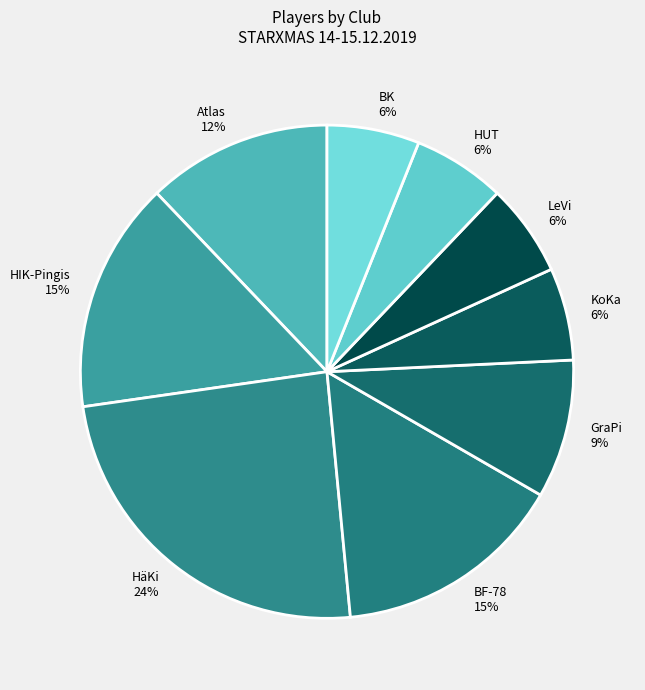

Does any single category account for the majority?

No